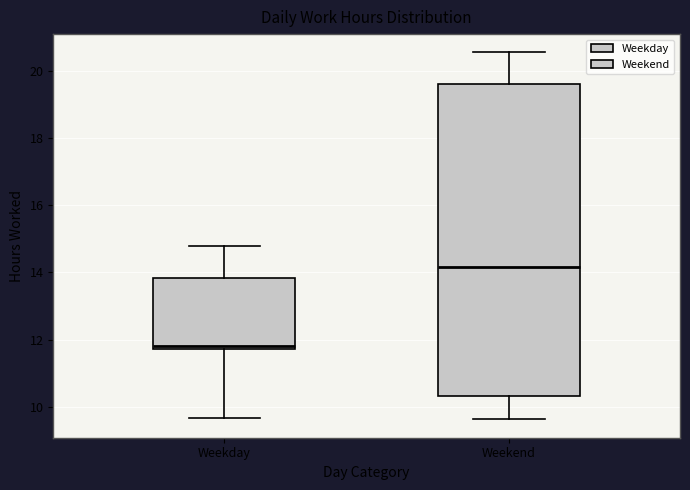

Which box has the highest median line?

Weekend